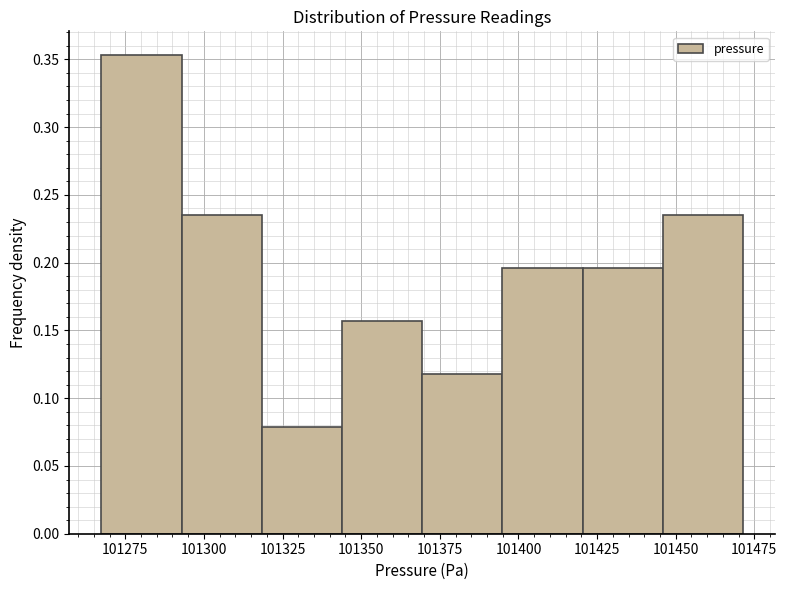

Reading left to right, transcribe this chart: for each bar, give the range it covers on the x-axis and its height. Neither the bar edges nor the heights are printed on the chart, so give them approximately, as read against the axes.

101265 to 101295: 0.355
101295 to 101320: 0.235
101320 to 101345: 0.080
101345 to 101370: 0.155
101370 to 101395: 0.120
101395 to 101420: 0.195
101420 to 101445: 0.195
101445 to 101470: 0.235